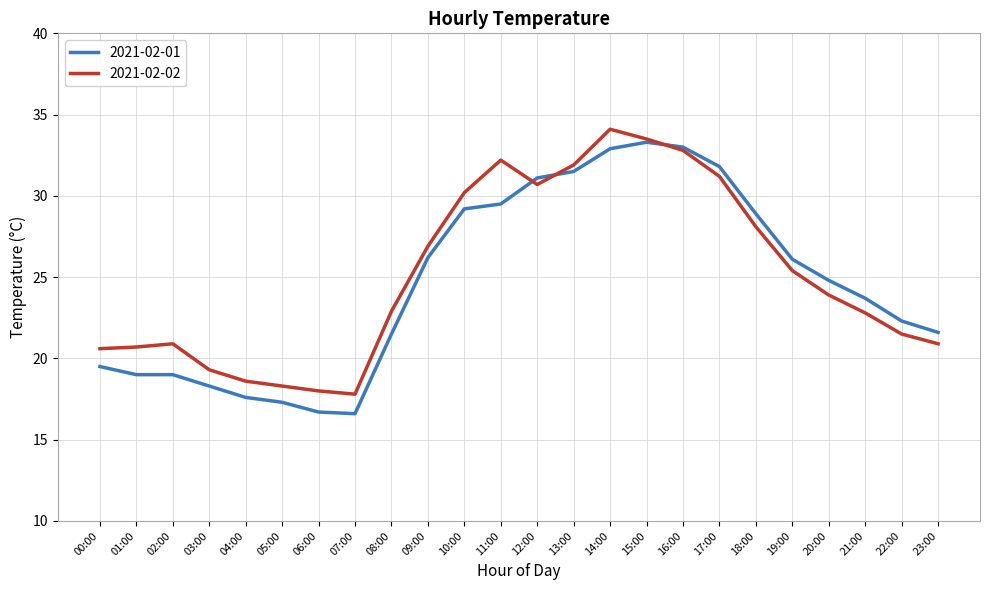

How many intersections are there between 2021-02-02 and 2021-02-01?

3